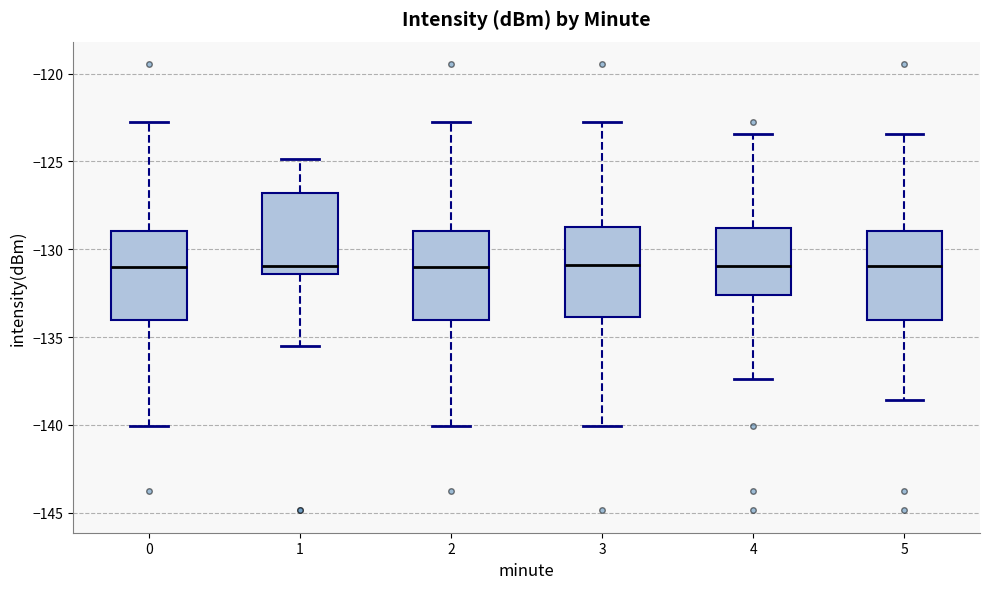

Where is the upper edge of the box at x = 1 on the y-axis? The values are not printed on the chart, so give them approximately, as read against the axis.

-127.0